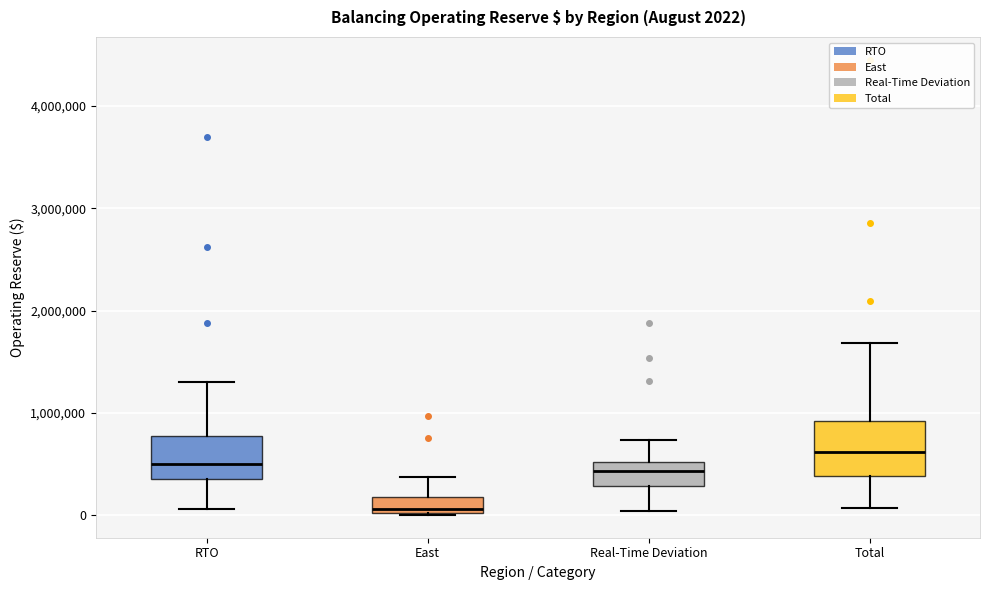

Which box's median line is the lowest?

East